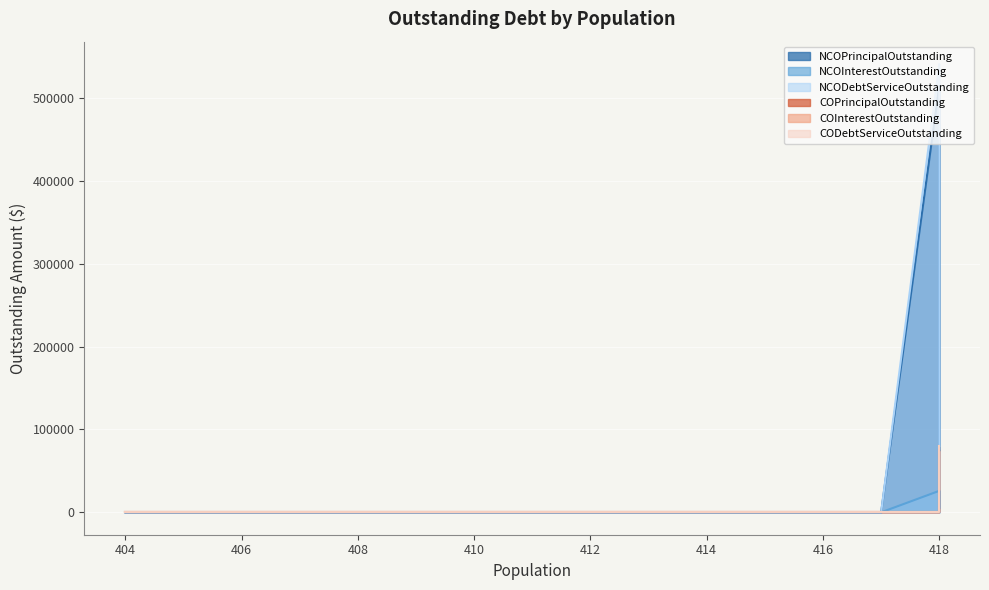

How many positive values does the COInterestOutstanding series have?

1